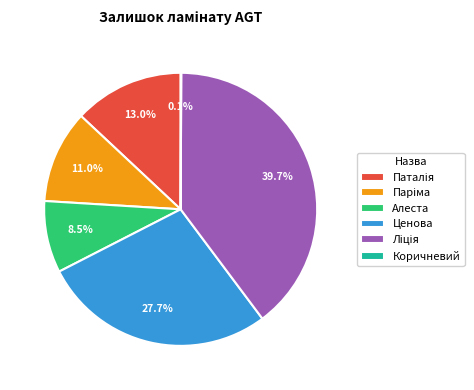

What percentage do Алеста and Ценова together represent?

36.2%